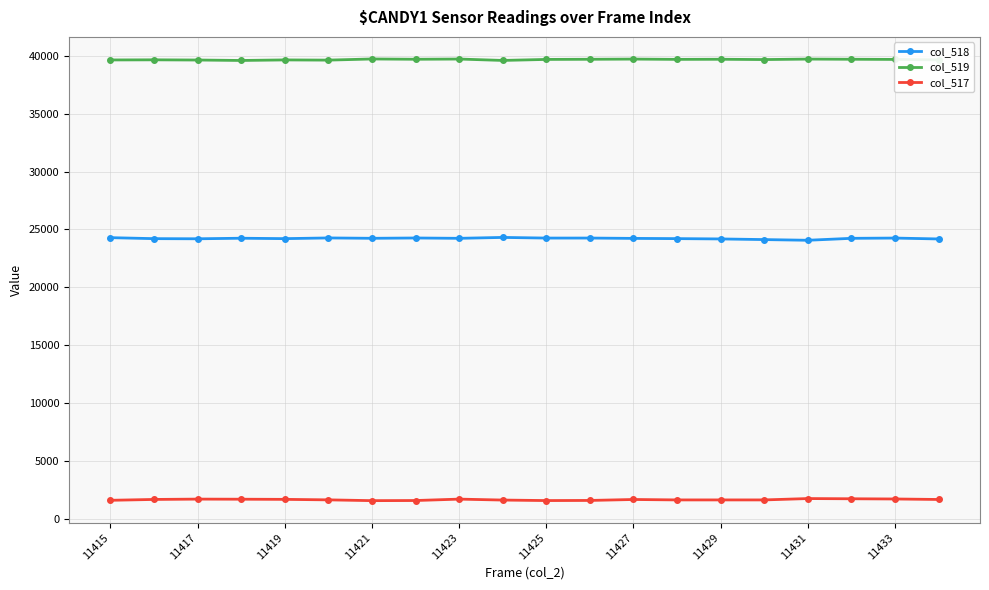

What is the minimum value for col_519?

39616